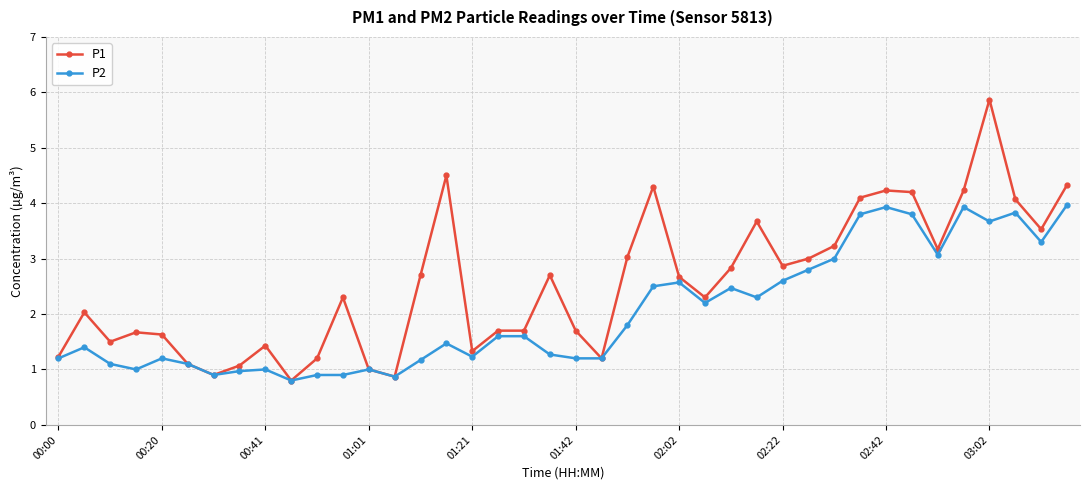

What is the value of the P1 point at the 9th from the left?

1.4